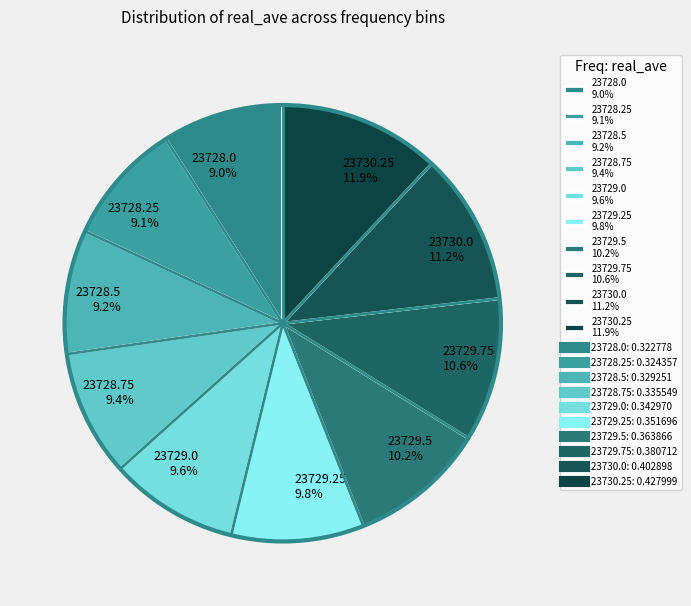

Which slice is the largest?

23730.25